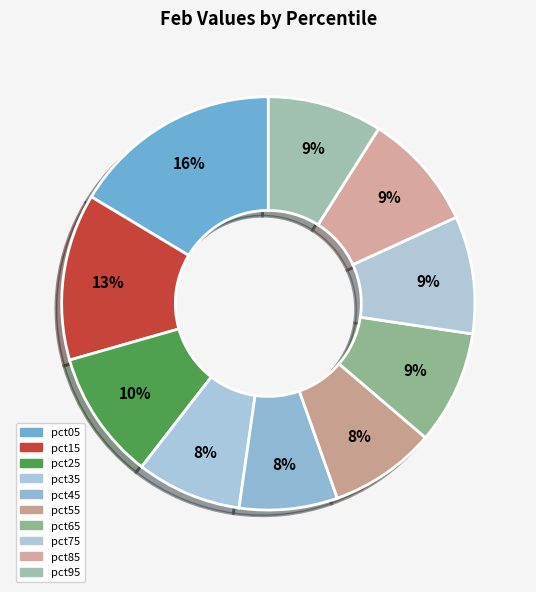

How many slices are in this pie chart?

10